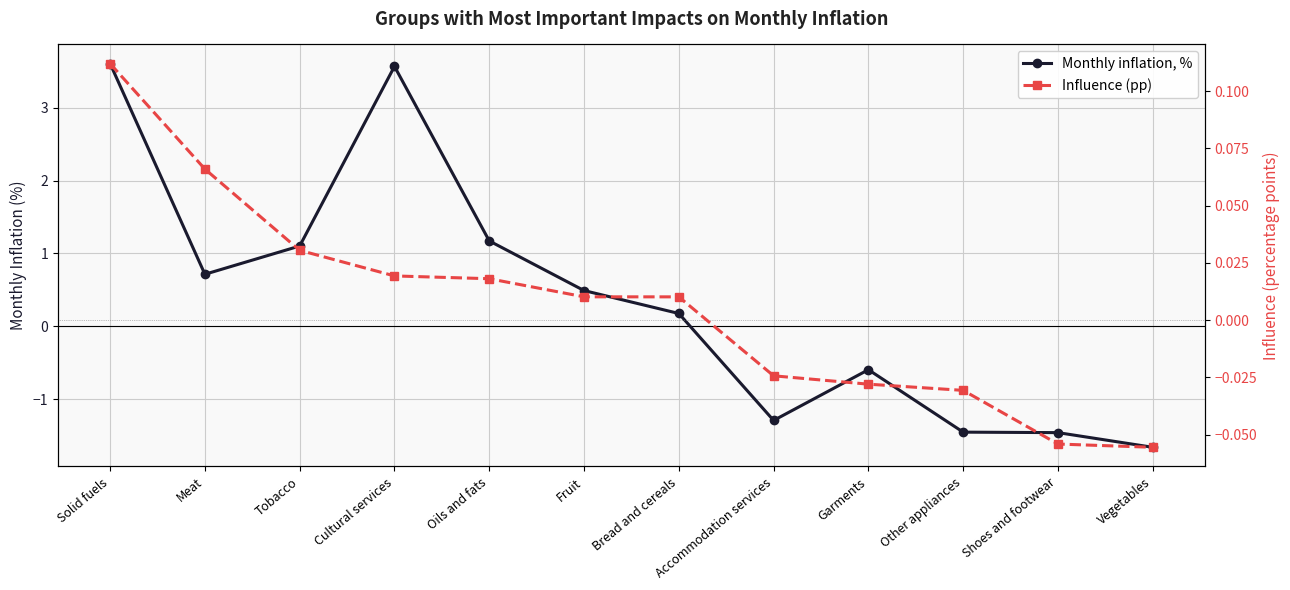

At which category does Monthly inflation, % reach its first local peak?

Cultural services